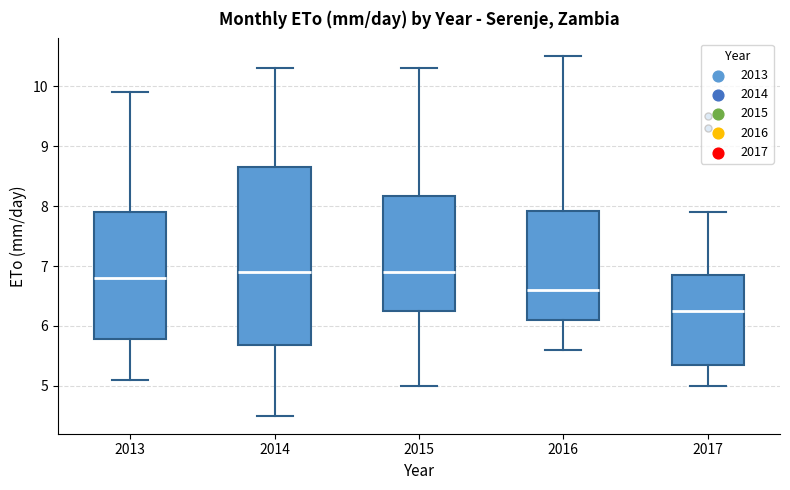

Reading left to right, transcribe this box plot: for each box, give where its median line is, the range the box spans, and where its two whiskers end, as read against the y-axis. The values are not printed on the chart, so give them approximately, as read against the axis.

2013: median 6.8, box 5.8 to 7.9, whiskers 5.1 to 9.9
2014: median 6.9, box 5.7 to 8.7, whiskers 4.5 to 10.3
2015: median 6.9, box 6.3 to 8.2, whiskers 5.0 to 10.3
2016: median 6.6, box 6.1 to 7.9, whiskers 5.6 to 10.5
2017: median 6.3, box 5.4 to 6.9, whiskers 5.0 to 7.9